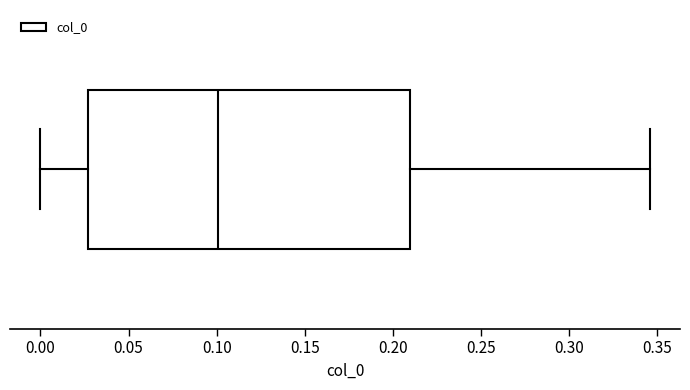

Transcribe this box plot: give where the median line is, the range the box spans, and where the two whiskers end, as read against the x-axis. The values are not printed on the chart, so give them approximately, as read against the axis.

median 0.100, box 0.025 to 0.210, whiskers 0.000 to 0.345